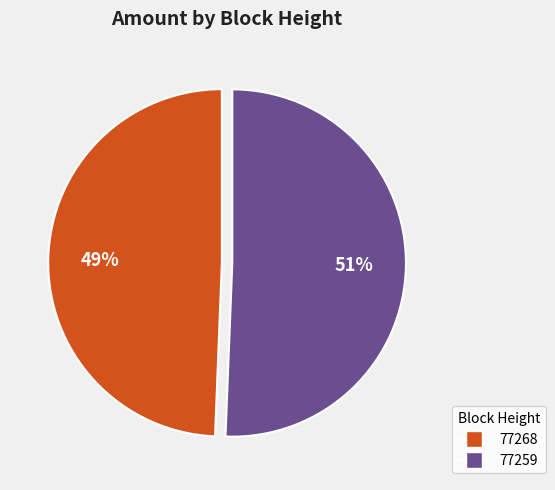

How many segments does this pie chart have?

2